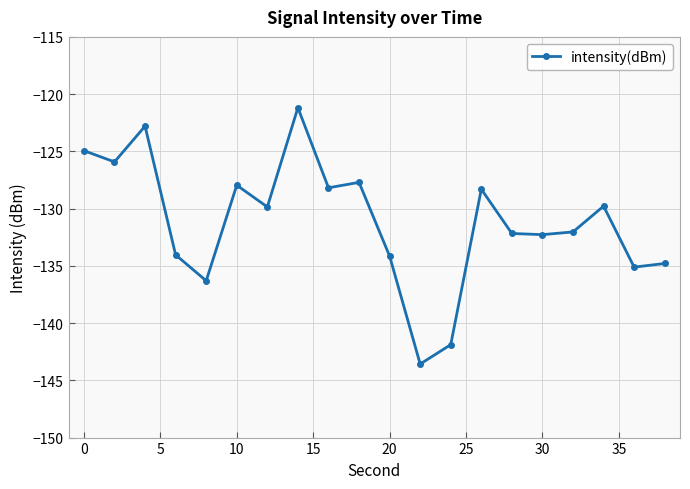

What is the smallest value displayed?

-143.6